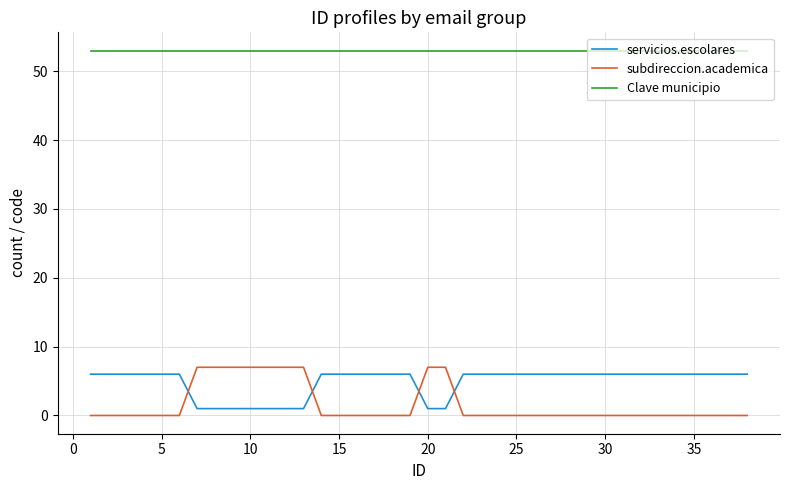

True or false: Clave municipio and subdireccion.academica intersect in this chart.

False